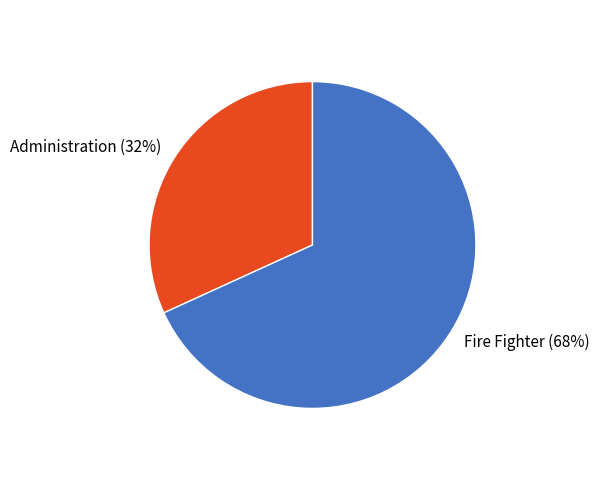

Is the sum of Administration and Fire Fighter greater than half?

Yes